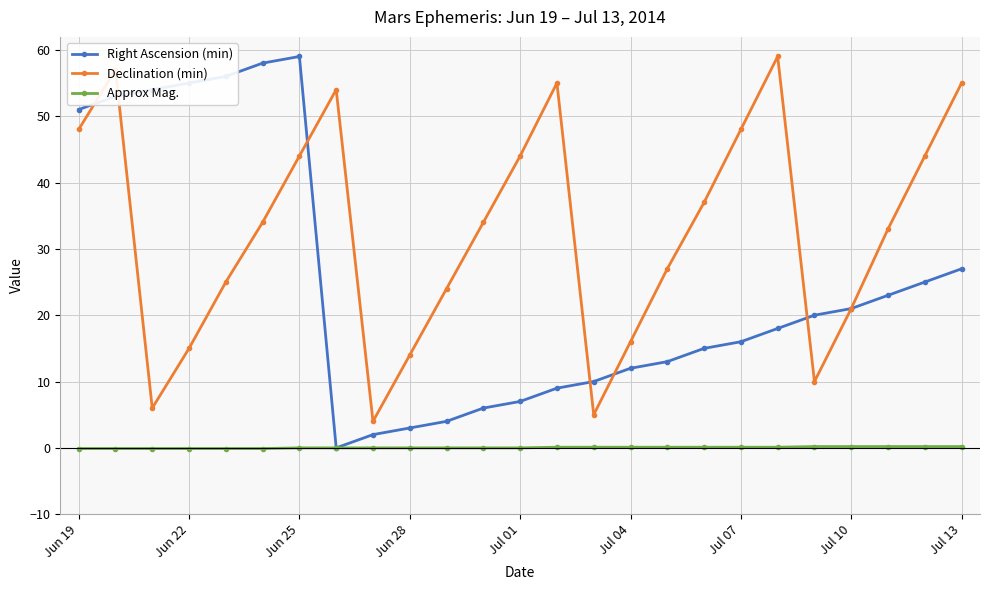

What is the value of the Right Ascension (min) point at the 11th from the left?

4.0